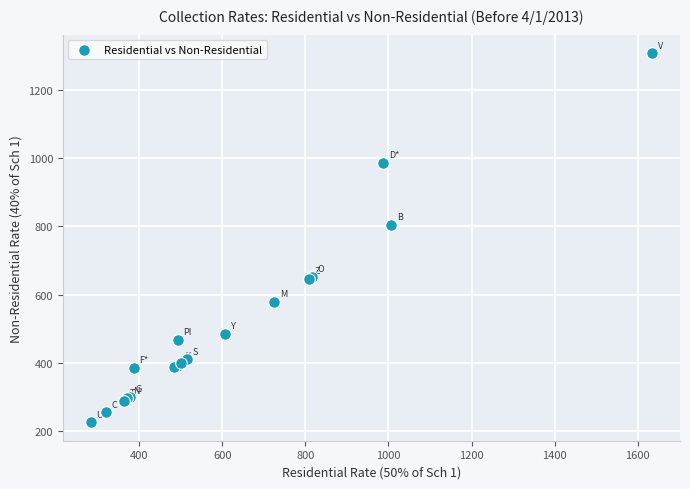

What Y value in the scatter plot is closest to 767?

805.6